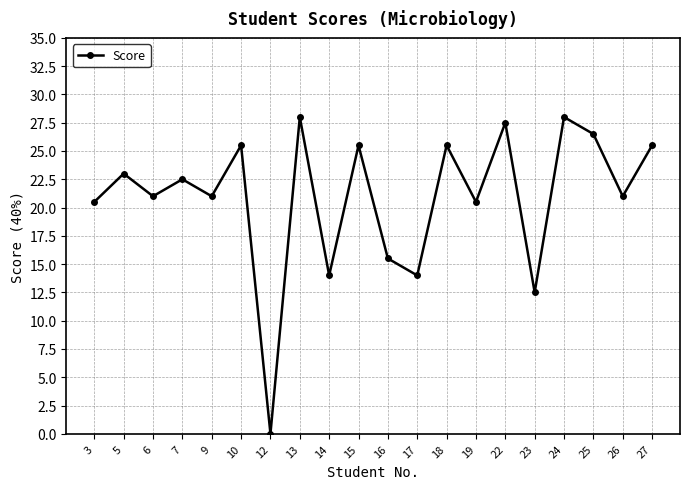

How many lines are shown in the chart?

1